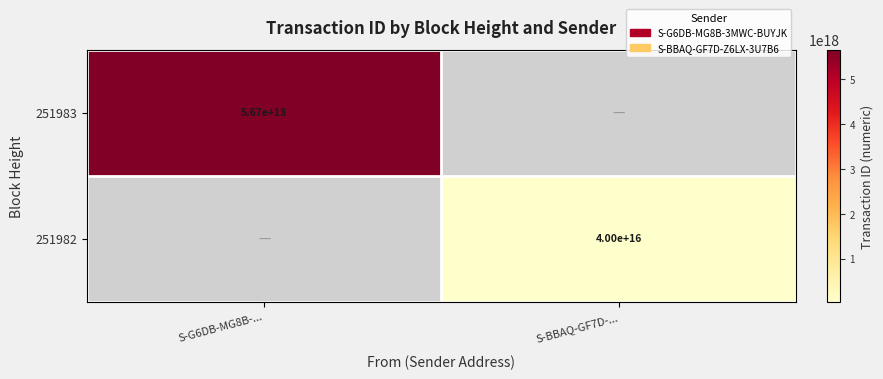

True or false: 251983 has a value of 5670000000000000000 at S-G6DB-MG8B-....

True